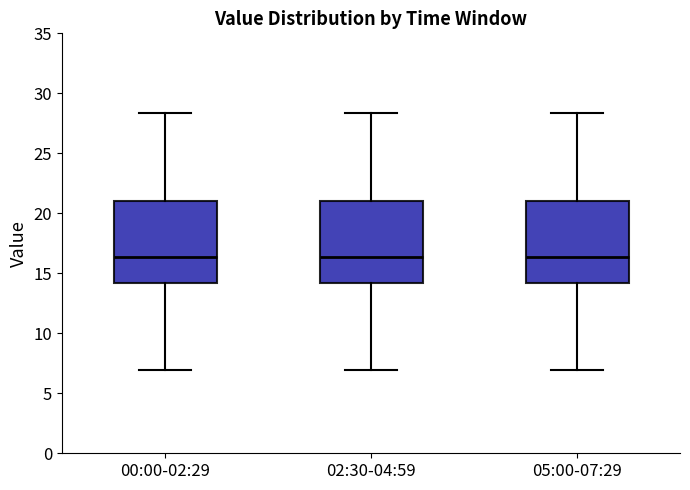

Reading left to right, read every box against the y-axis: the position of its median line, the range the box covers, and the ends of its whiskers. The values are not printed on the chart, so give them approximately, as read against the axis.

00:00-02:29: median 16.5, box 14.0 to 21.0, whiskers 7.0 to 28.5
02:30-04:59: median 16.5, box 14.0 to 21.0, whiskers 7.0 to 28.5
05:00-07:29: median 16.5, box 14.0 to 21.0, whiskers 7.0 to 28.5